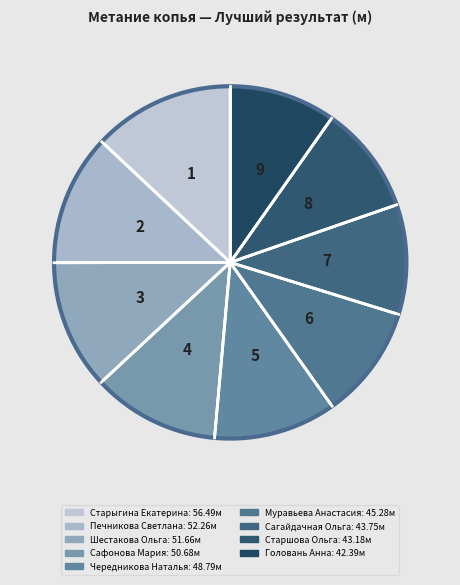

To the nearest percent, what portion does Головань Анна represent?

10%